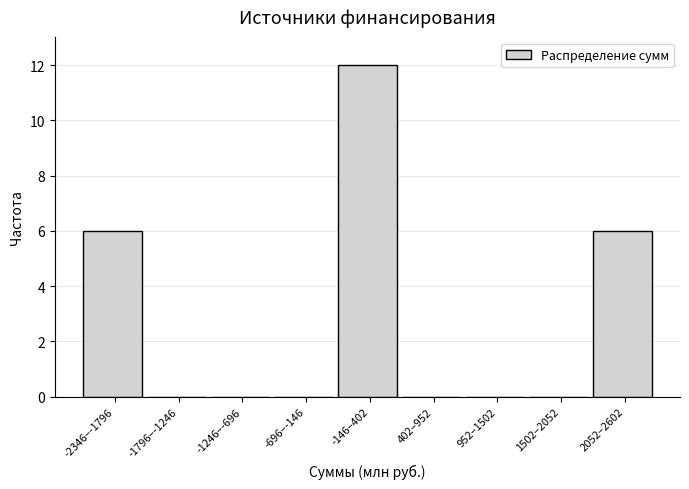

Reading left to right, transcribe all the data shown in this chart.

-2346–-1796=6	-1796–-1246=0	-1246–-696=0	-696–-146=0	-146–402=12	402–952=0	952–1502=0	1502–2052=0	2052–2602=6